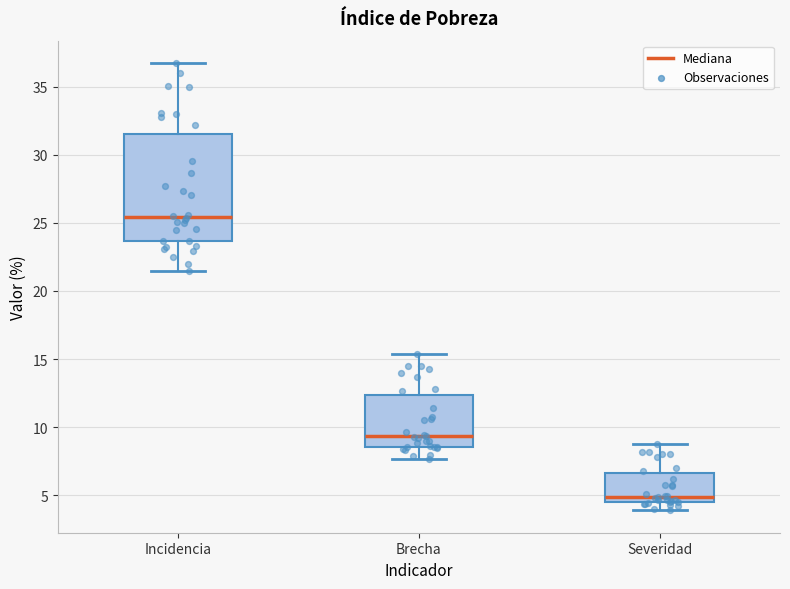

Reading left to right, read every box against the y-axis: the position of its median line, the range the box covers, and the ends of its whiskers. The values are not printed on the chart, so give them approximately, as read against the axis.

Incidencia: median 25.5, box 23.5 to 31.5, whiskers 21.5 to 36.5
Brecha: median 9.5, box 8.5 to 12.5, whiskers 7.5 to 15.5
Severidad: median 5.0, box 4.5 to 6.5, whiskers 4.0 to 8.5